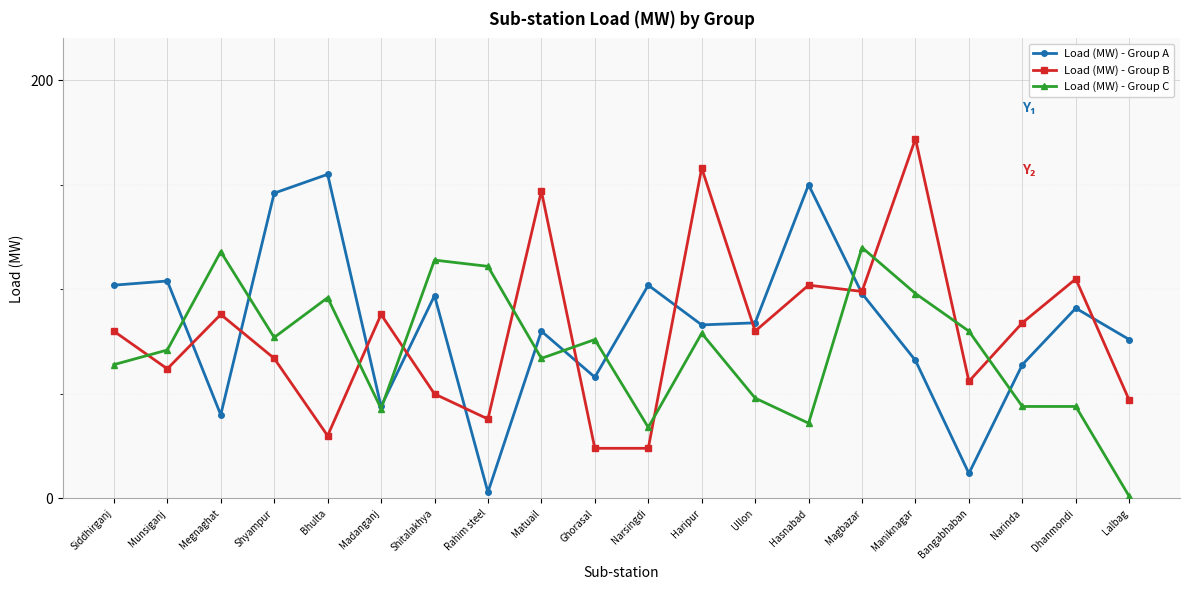

What position from the left is Narsingdi?

11